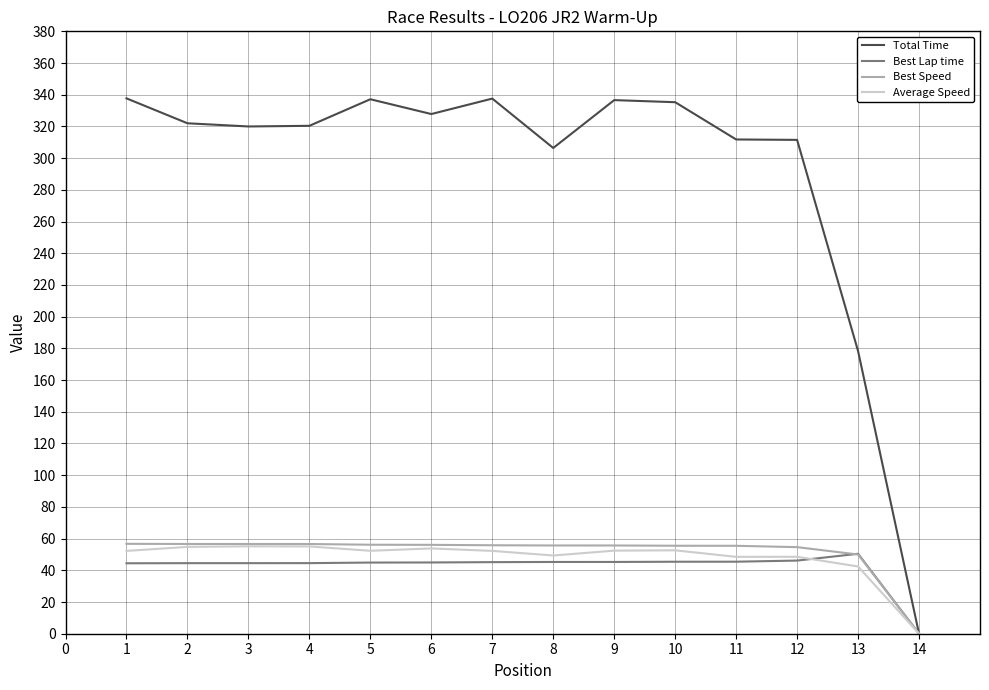

What is the spread (max minus min) of values at 2?

277.5